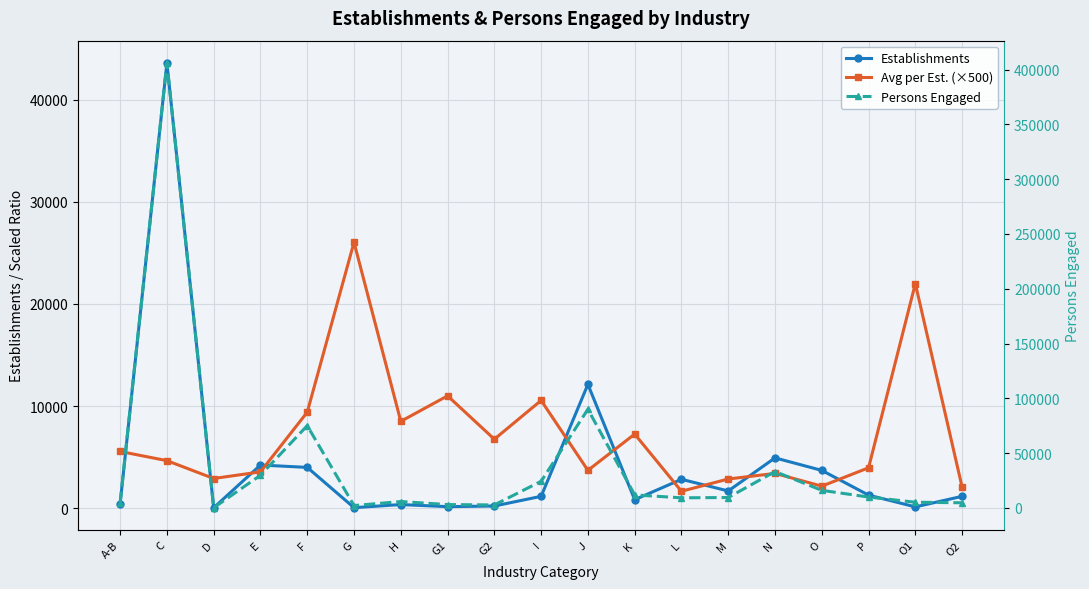

Count the number of categories in the chart.

19